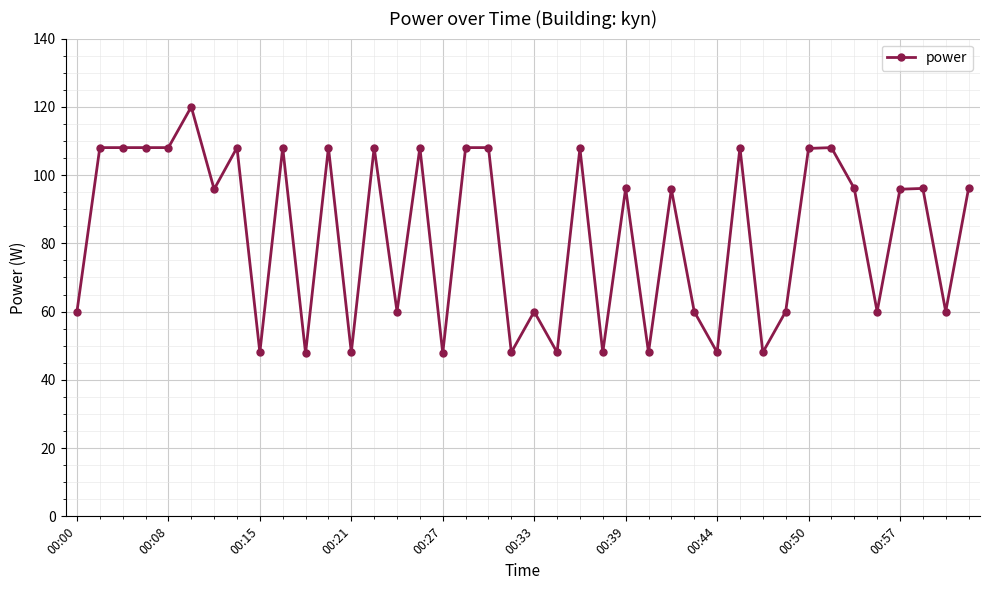

What is the minimum value shown in the chart?

47.8